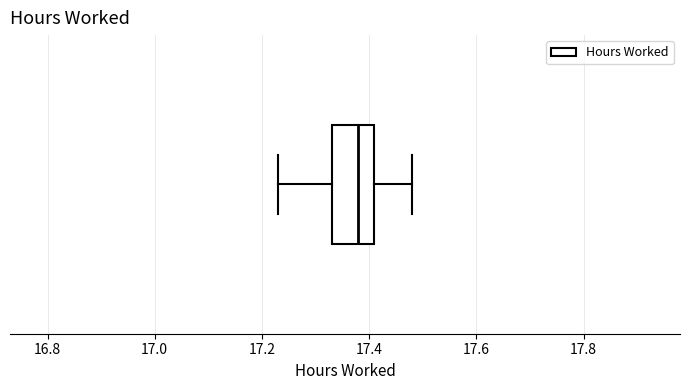

Transcribe this box plot: give where the median line is, the range the box spans, and where the two whiskers end, as read against the x-axis. The values are not printed on the chart, so give them approximately, as read against the axis.

median 17.38, box 17.34 to 17.42, whiskers 17.24 to 17.48